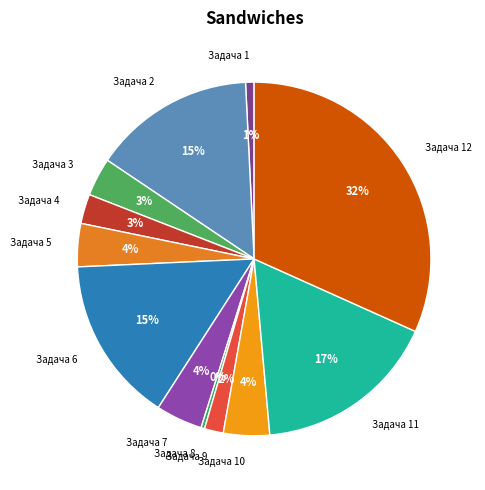

How many segments does this pie chart have?

12